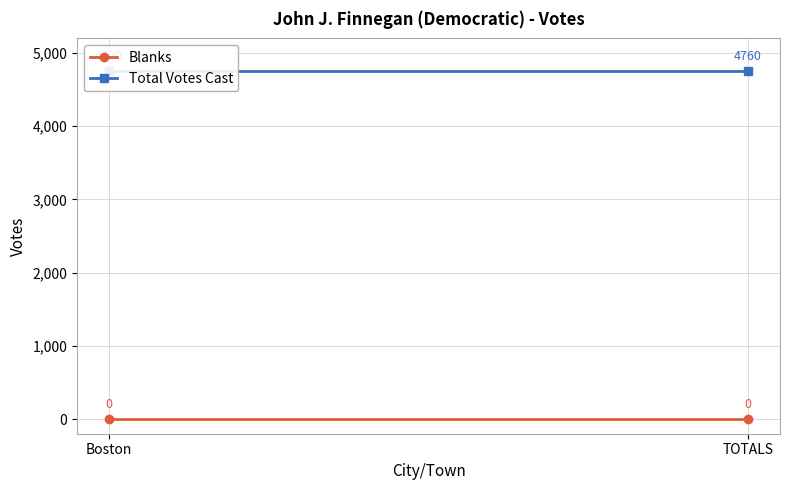

What is the label of the 1st point from the left?

Boston